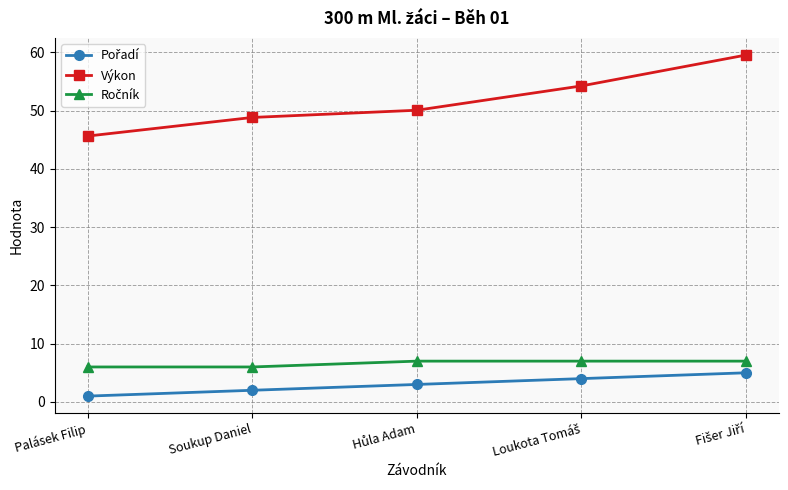

What is the average value of the Výkon series?

51.6